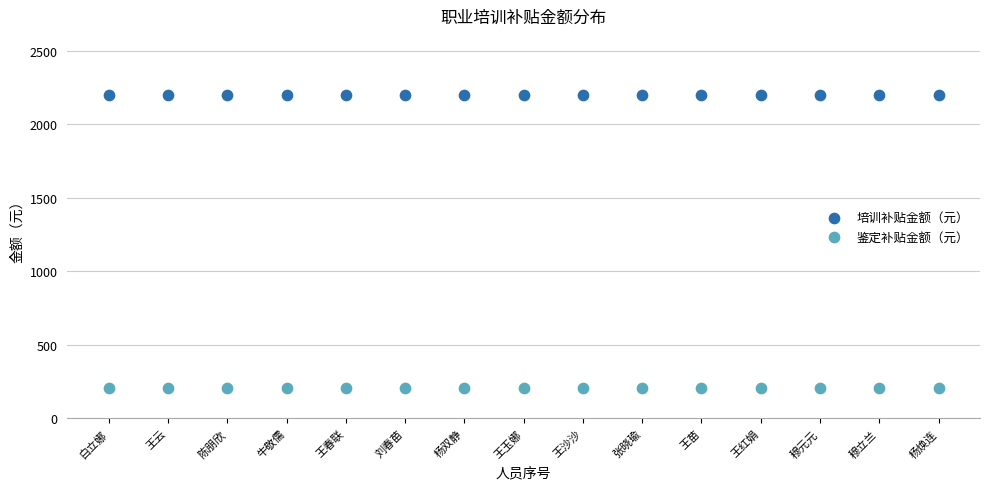

Which series reaches the minimum Y coordinate?

鉴定补贴金额（元）